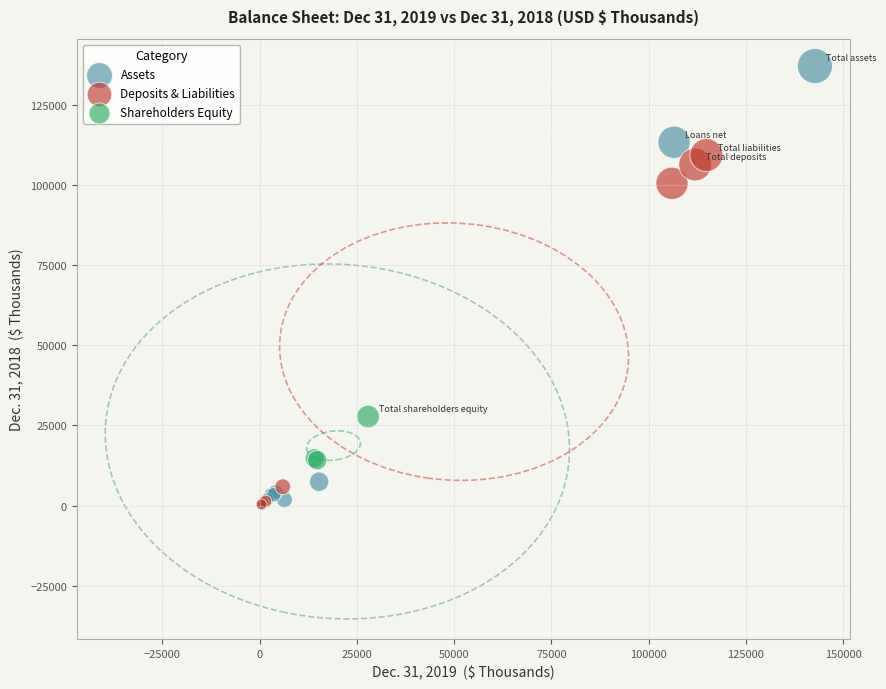

Which series reaches the maximum Y coordinate?

Assets